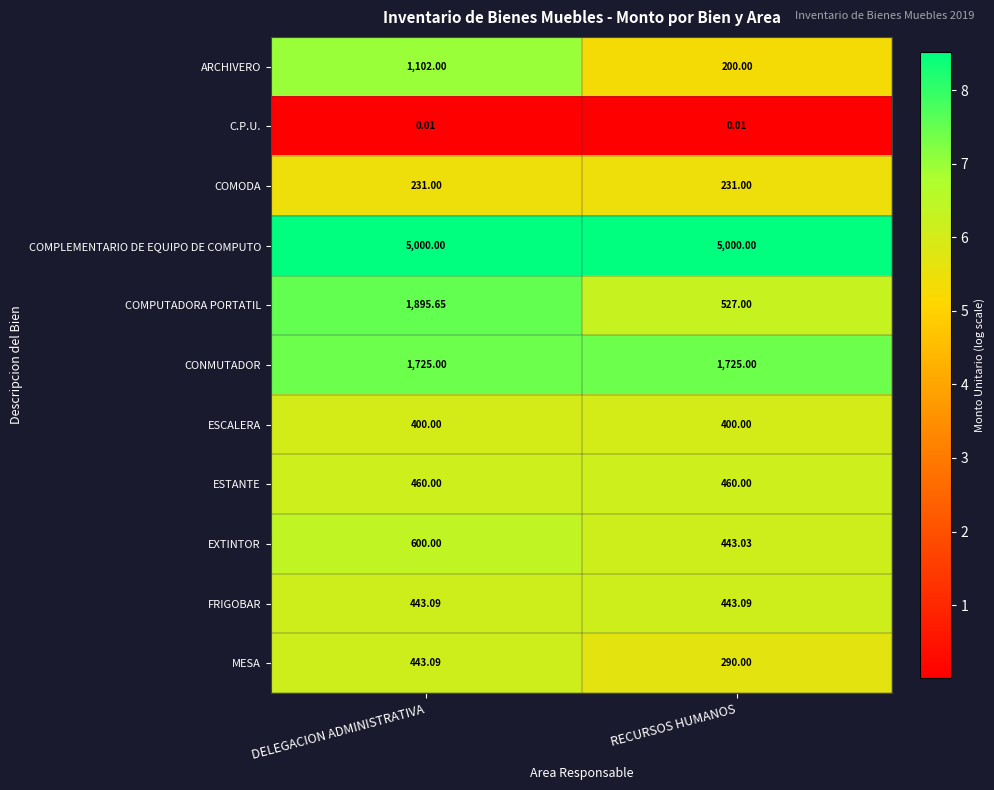

At RECURSOS HUMANOS, list the series in order from smallest to largest.

C.P.U., ARCHIVERO, COMODA, MESA, ESCALERA, EXTINTOR, FRIGOBAR, ESTANTE, COMPUTADORA PORTATIL, CONMUTADOR, COMPLEMENTARIO DE EQUIPO DE COMPUTO